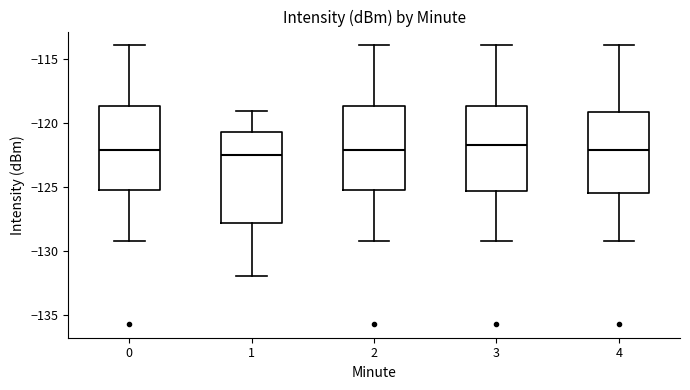

Reading left to right, read every box against the y-axis: the position of its median line, the range the box covers, and the ends of its whiskers. The values are not printed on the chart, so give them approximately, as read against the axis.

0: median -122.0, box -125.0 to -118.5, whiskers -129.0 to -114.0
1: median -122.5, box -128.0 to -120.5, whiskers -132.0 to -119.0
2: median -122.0, box -125.0 to -118.5, whiskers -129.0 to -114.0
3: median -121.5, box -125.5 to -118.5, whiskers -129.0 to -114.0
4: median -122.0, box -125.5 to -119.0, whiskers -129.0 to -114.0